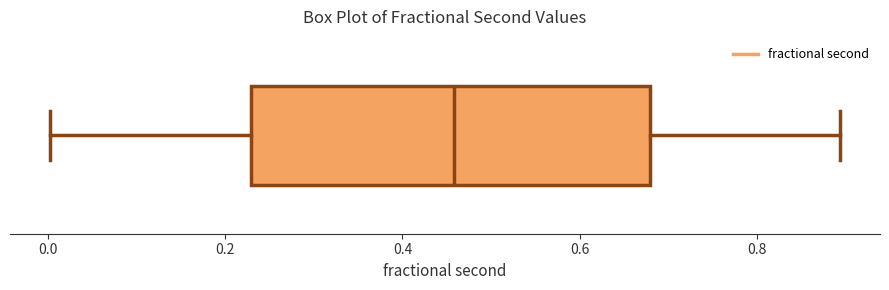

Where does the left whisker of the box end on the x-axis? The values are not printed on the chart, so give them approximately, as read against the axis.

0.00